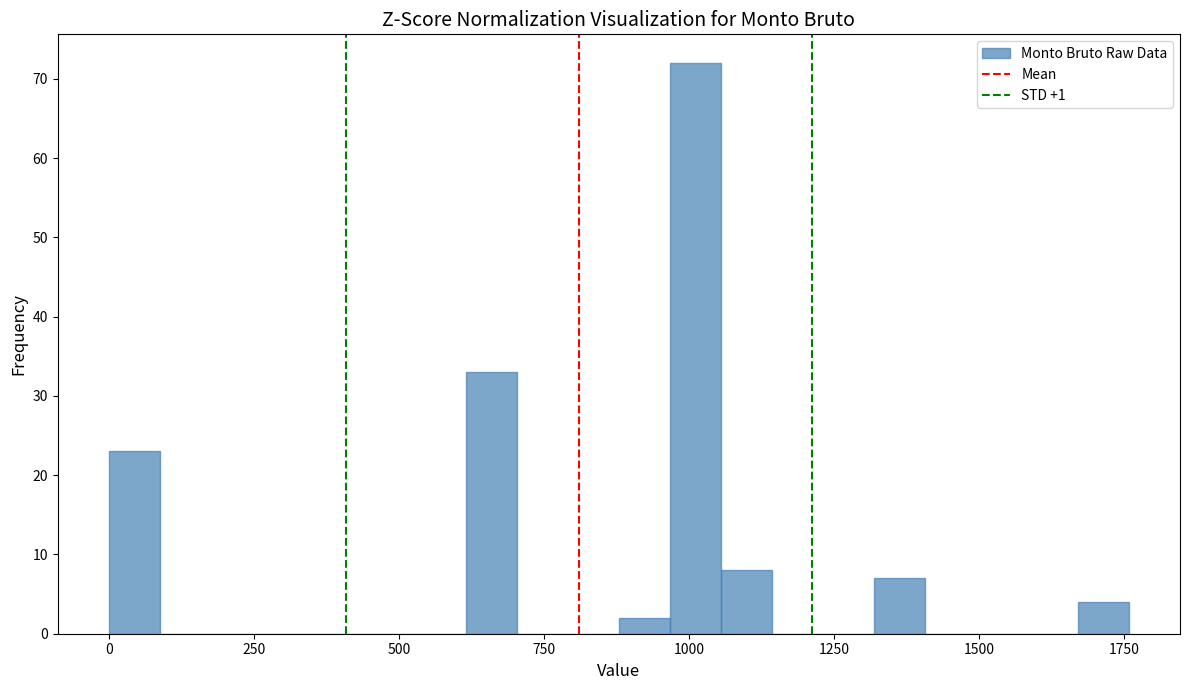

Around what value on the x-axis is the tallest bar? Give the approximate position of its centre, as read against the axis.

1000